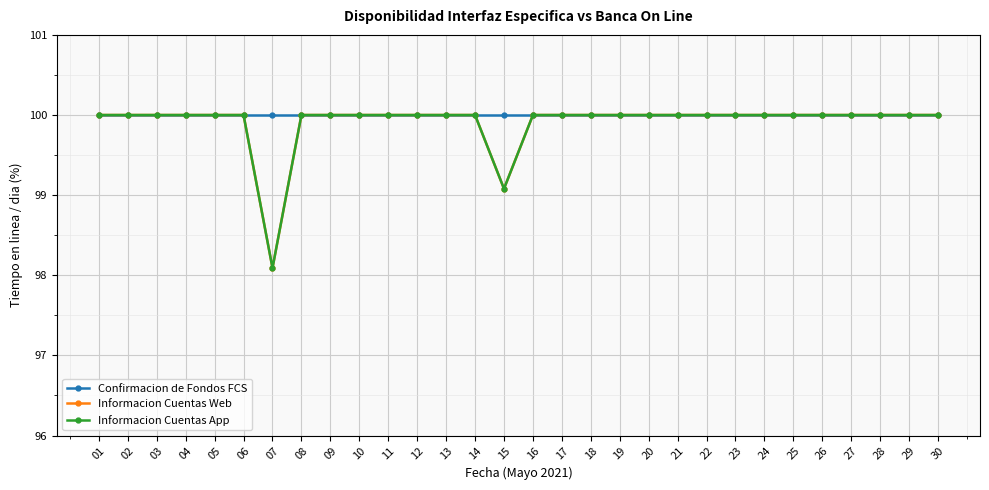

What is the value of the Confirmacion de Fondos FCS point at the 19th from the left?

100.0